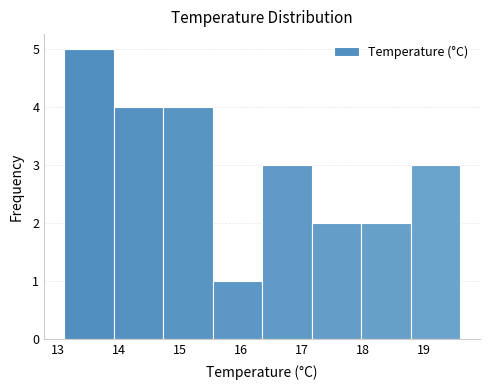

What is the height of the bar covering 17.2 to 18.0 on the x-axis? Neither the bar edges nor the heights are printed on the chart, so give them approximately, as read against the axes.

2